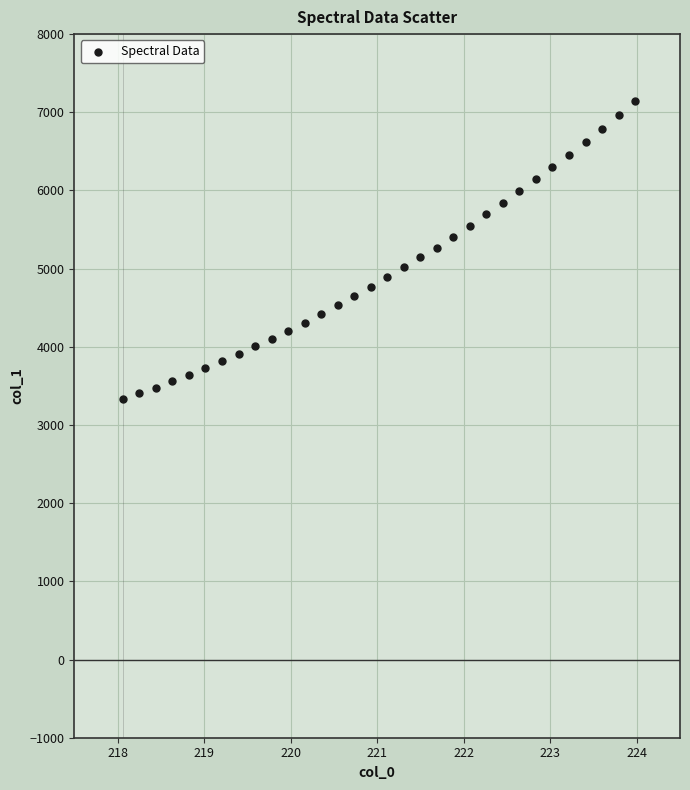

What is the range of Y values (max minus min)?

3812.9